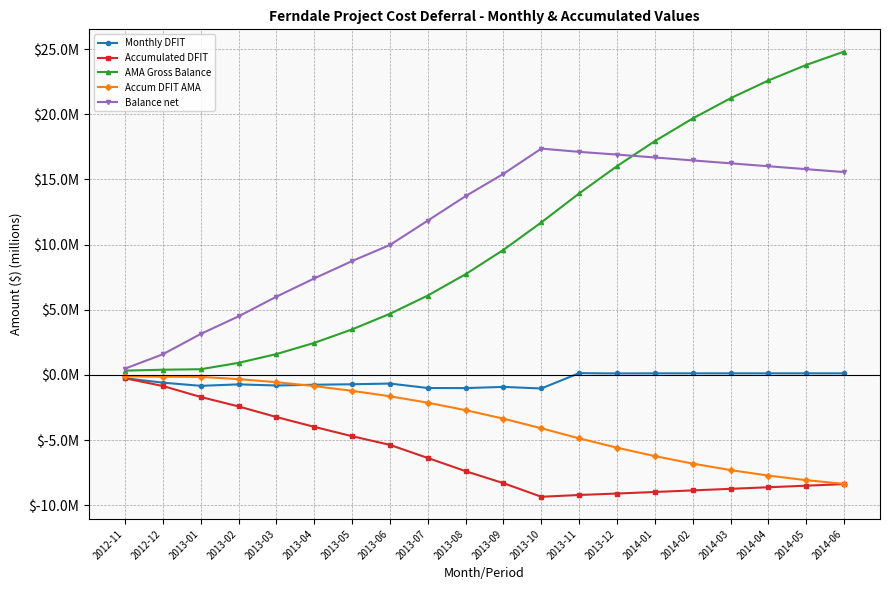

At which category is the sum across all series the highest?

2014-06